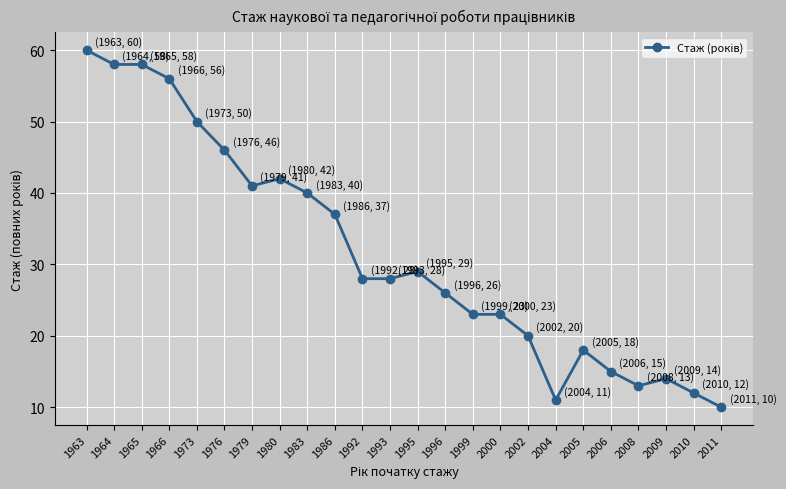

True or false: there are more than 1 points higher than both neighbors.

True